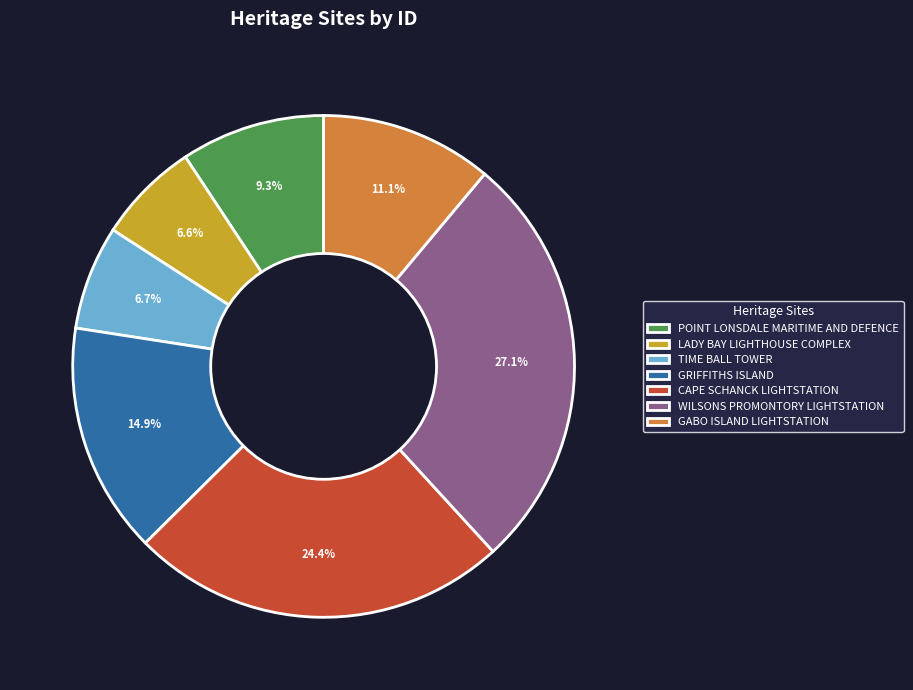

Which slice is the largest?

WILSONS PROMONTORY LIGHTSTATION